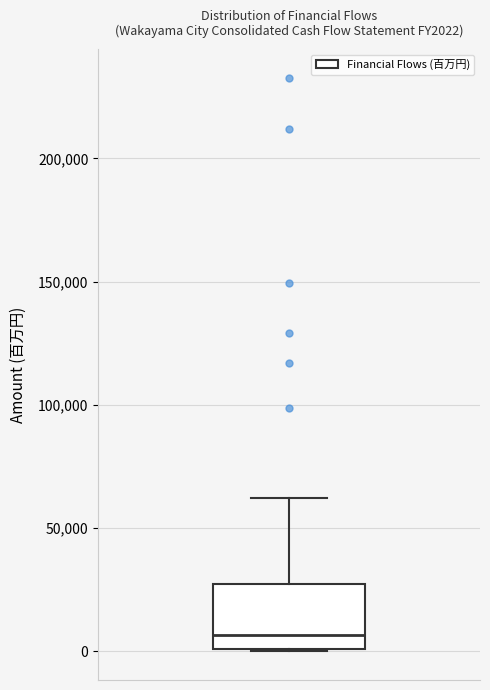

Transcribe this box plot: give where the median line is, the range the box spans, and where the two whiskers end, as read against the y-axis. The values are not printed on the chart, so give them approximately, as read against the axis.

median 5000, box 0 to 25000, whiskers 0 to 60000